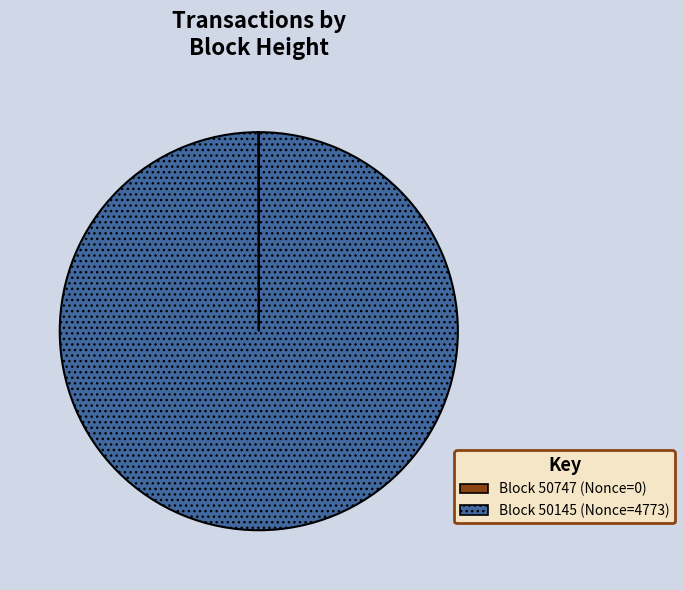

Is there any slice that represents more than half of the pie?

Yes